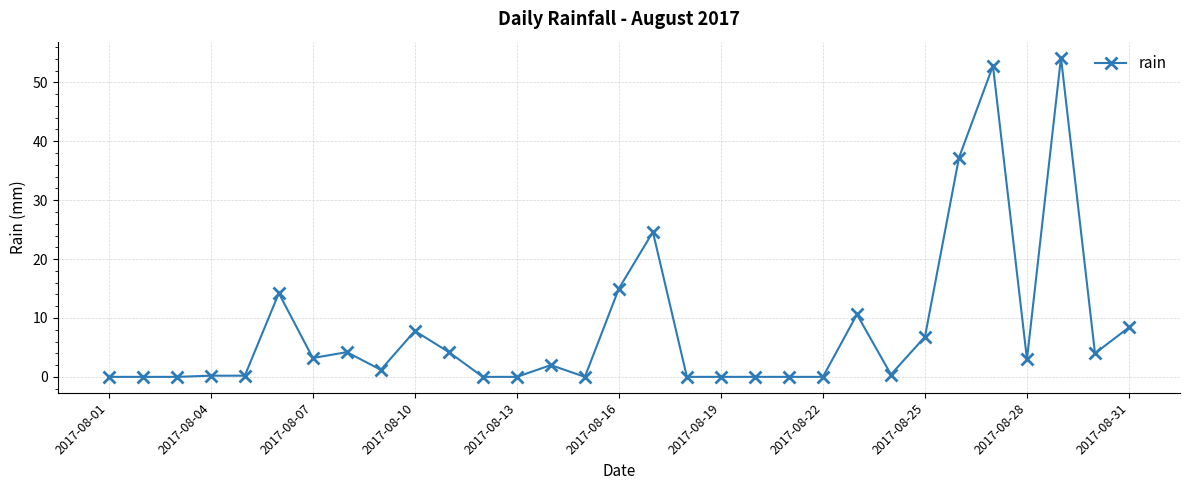

What is the difference between the second highest and minimum values?

52.8